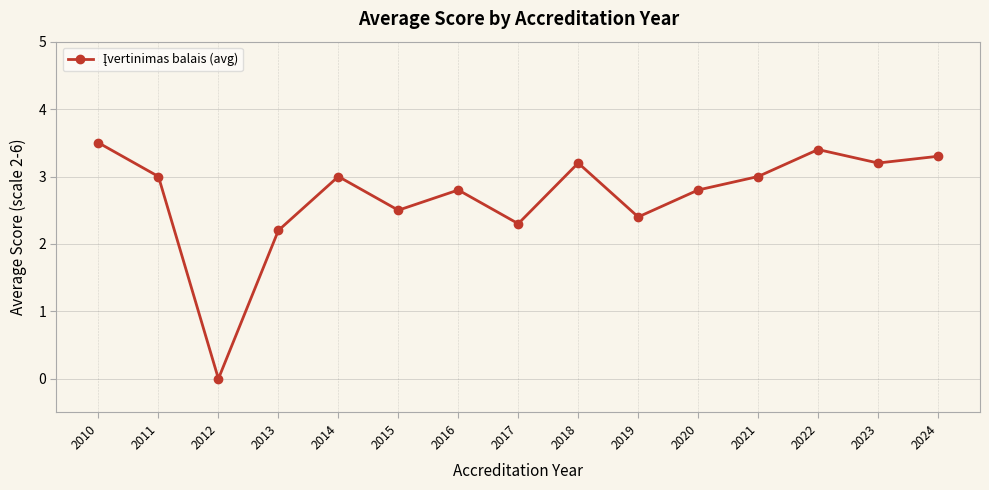

What is the average value?

2.7